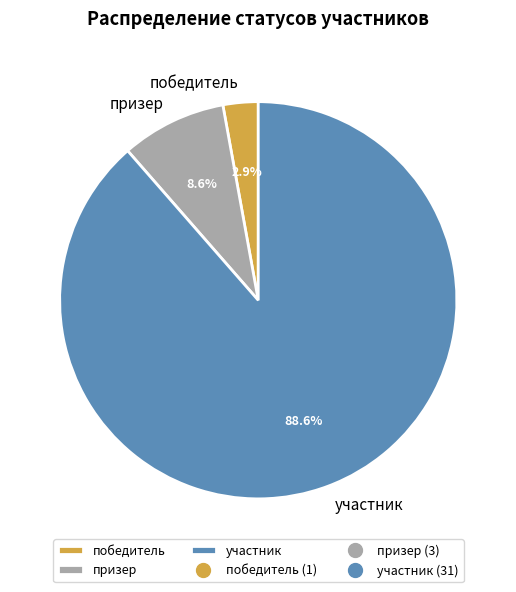

What portion of the pie excludes победитель?

97.1%